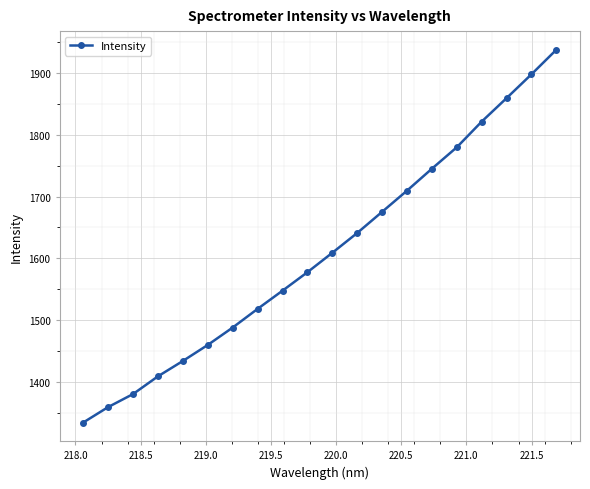

What is the maximum value shown in the chart?

1938.0